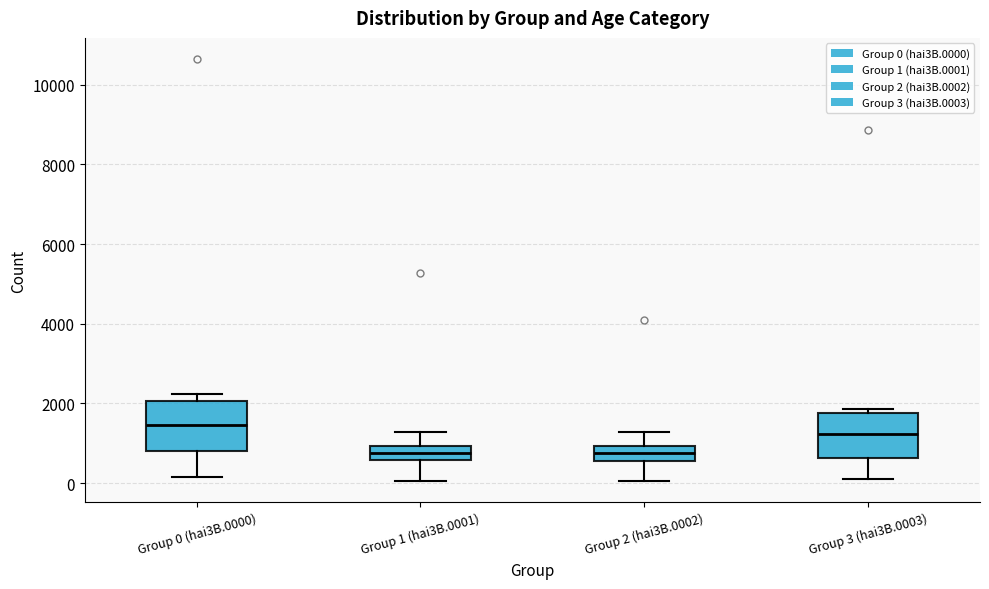

Which box's median line is the highest?

Group 0 (hai3B.0000)